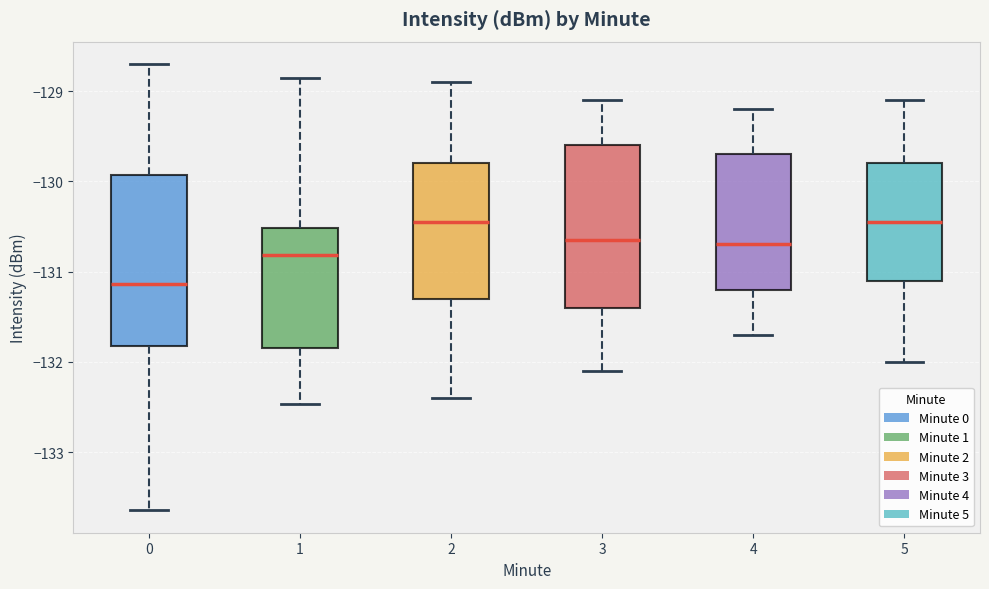

Reading left to right, transcribe this box plot: for each box, give where its median line is, the range the box spans, and where its two whiskers end, as read against the y-axis. The values are not printed on the chart, so give them approximately, as read against the axis.

0: median -131.1, box -131.8 to -129.9, whiskers -133.6 to -128.7
1: median -130.8, box -131.9 to -130.5, whiskers -132.5 to -128.9
2: median -130.4, box -131.3 to -129.8, whiskers -132.4 to -128.9
3: median -130.6, box -131.4 to -129.6, whiskers -132.1 to -129.1
4: median -130.7, box -131.2 to -129.7, whiskers -131.7 to -129.2
5: median -130.4, box -131.1 to -129.8, whiskers -132.0 to -129.1